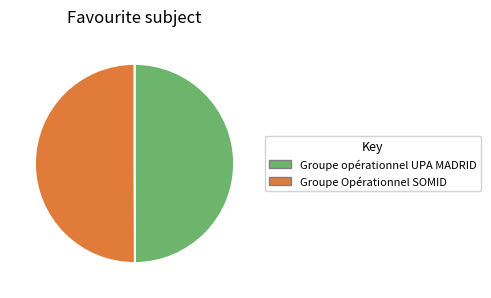

Is the sum of Groupe opérationnel UPA MADRID and Groupe Opérationnel SOMID greater than half?

Yes